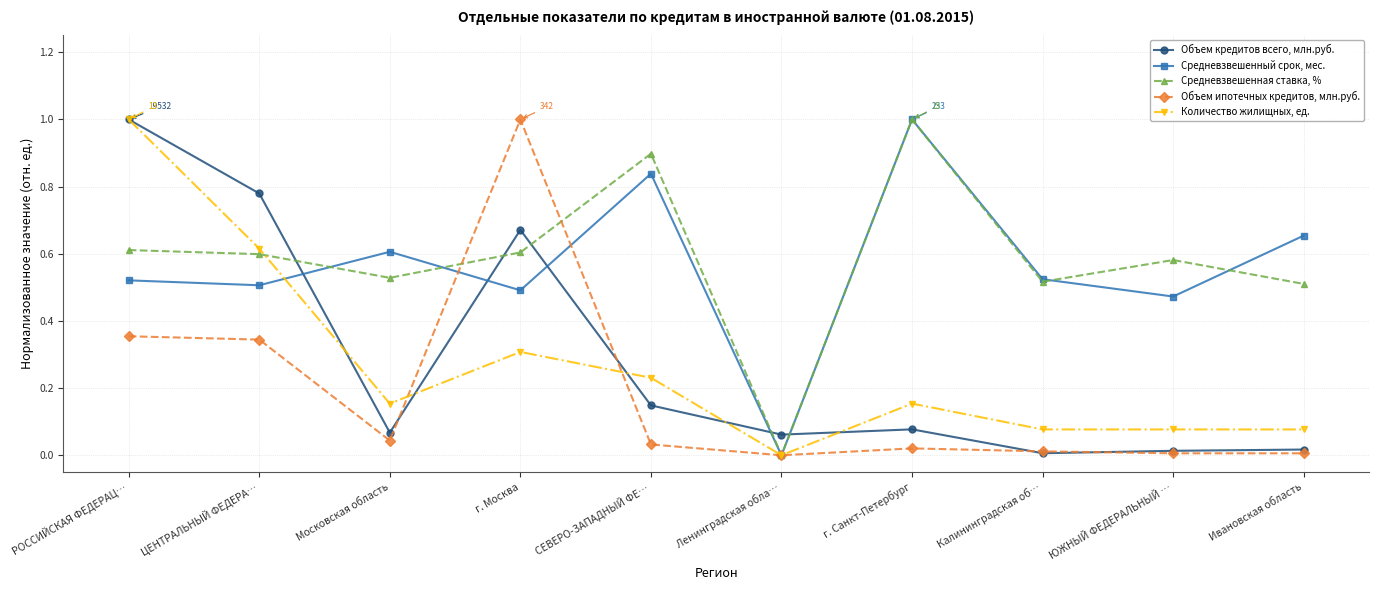

What is the sum of the Средневзвешенная ставка, % values at Московская область and РОССИЙСКАЯ ФЕДЕРАЦ…?

1.1